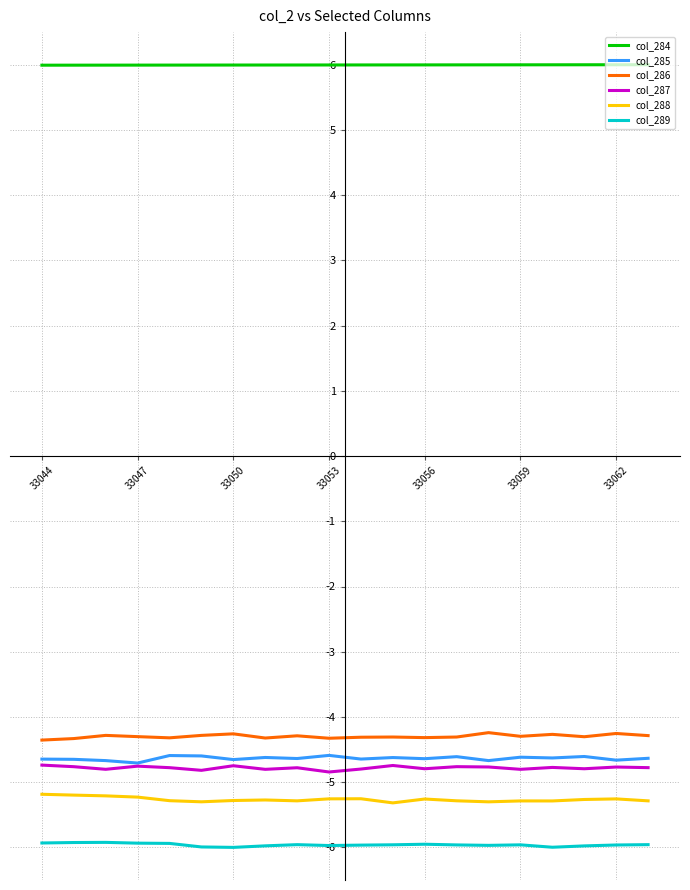

What is the maximum value for col_286?

-4.2